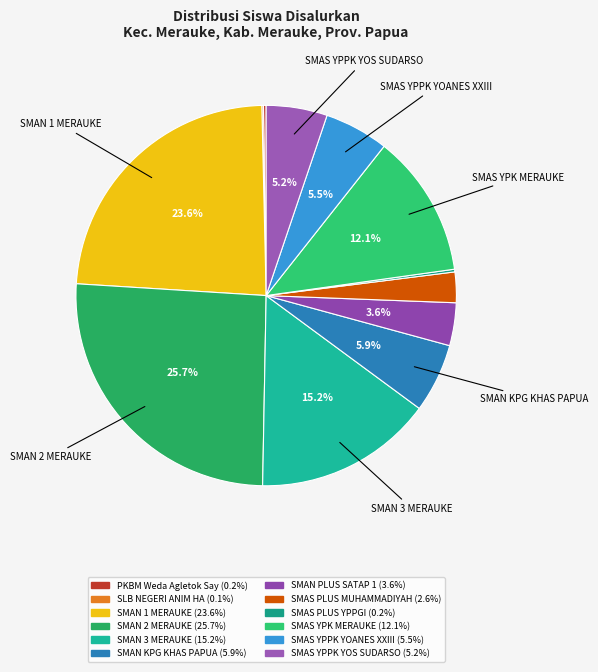

Which category has the biggest portion of the pie?

SMAN 2 MERAUKE